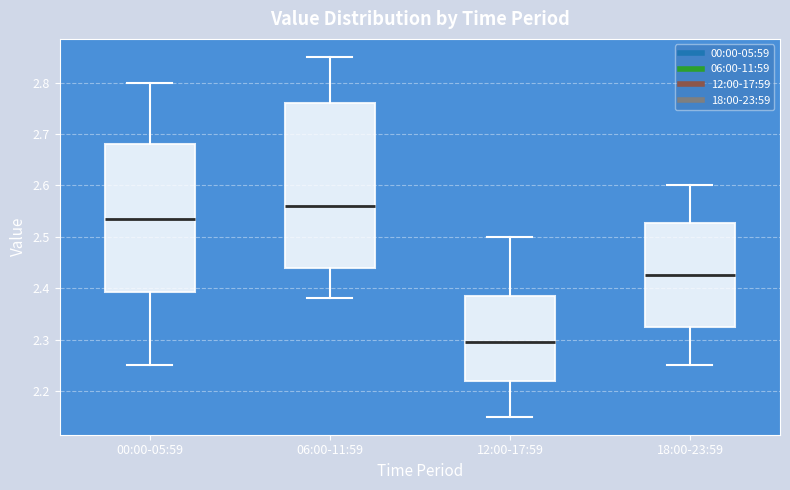

Reading left to right, read every box against the y-axis: the position of its median line, the range the box covers, and the ends of its whiskers. The values are not printed on the chart, so give them approximately, as read against the axis.

00:00-05:59: median 2.54, box 2.39 to 2.68, whiskers 2.25 to 2.80
06:00-11:59: median 2.56, box 2.44 to 2.76, whiskers 2.38 to 2.85
12:00-17:59: median 2.30, box 2.22 to 2.39, whiskers 2.15 to 2.50
18:00-23:59: median 2.43, box 2.33 to 2.53, whiskers 2.25 to 2.60